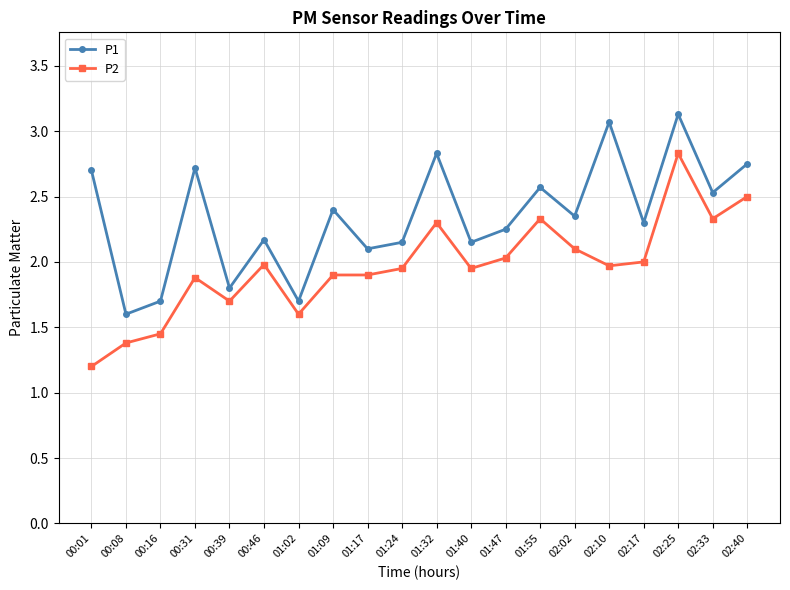

In P1, how many points are higher than both neighbors (excluding endpoints)?

7